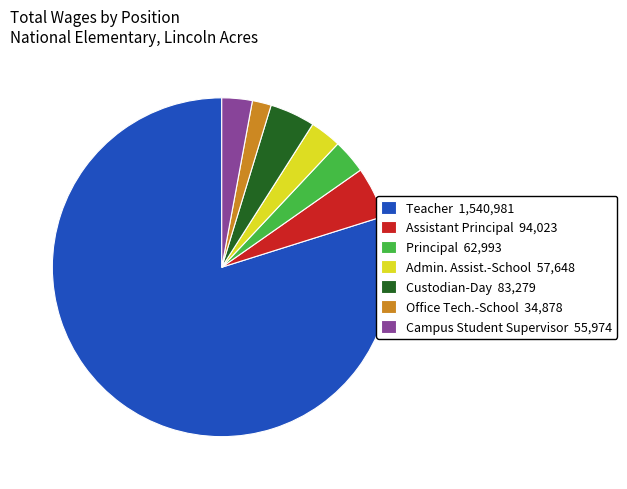

Which category accounts for the majority?

Teacher